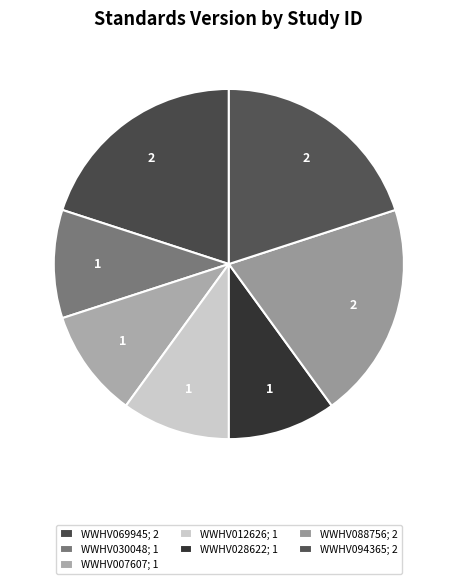

Rank the categories by value from highest to lowest.

WWHV069945, WWHV088756, WWHV094365, WWHV030048, WWHV007607, WWHV012626, WWHV028622